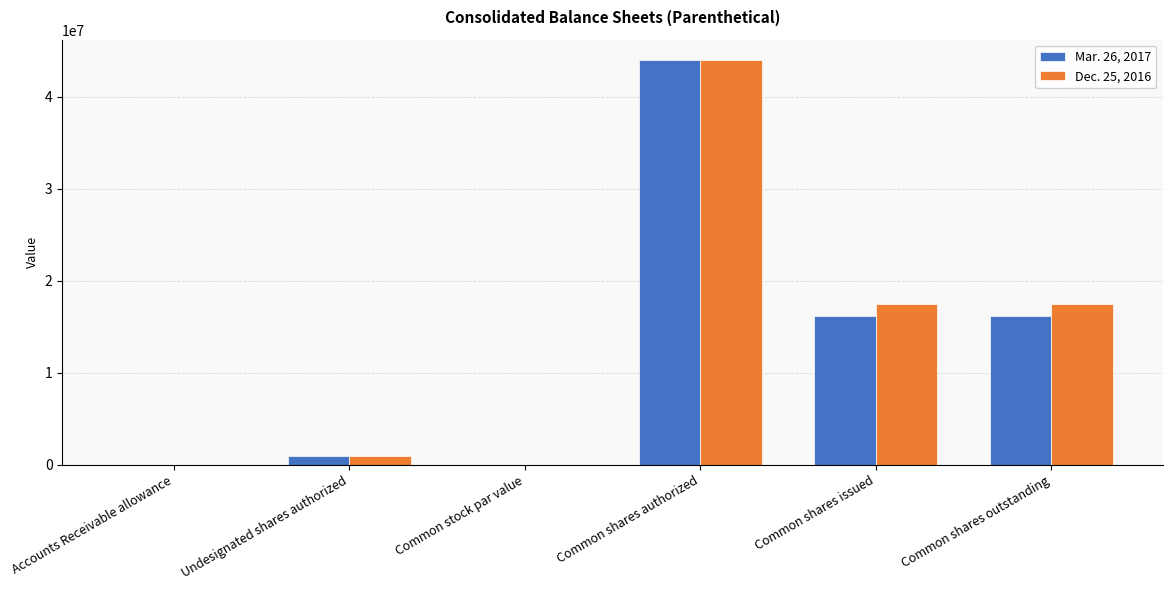

At which category is the sum across all series the highest?

Common shares authorized